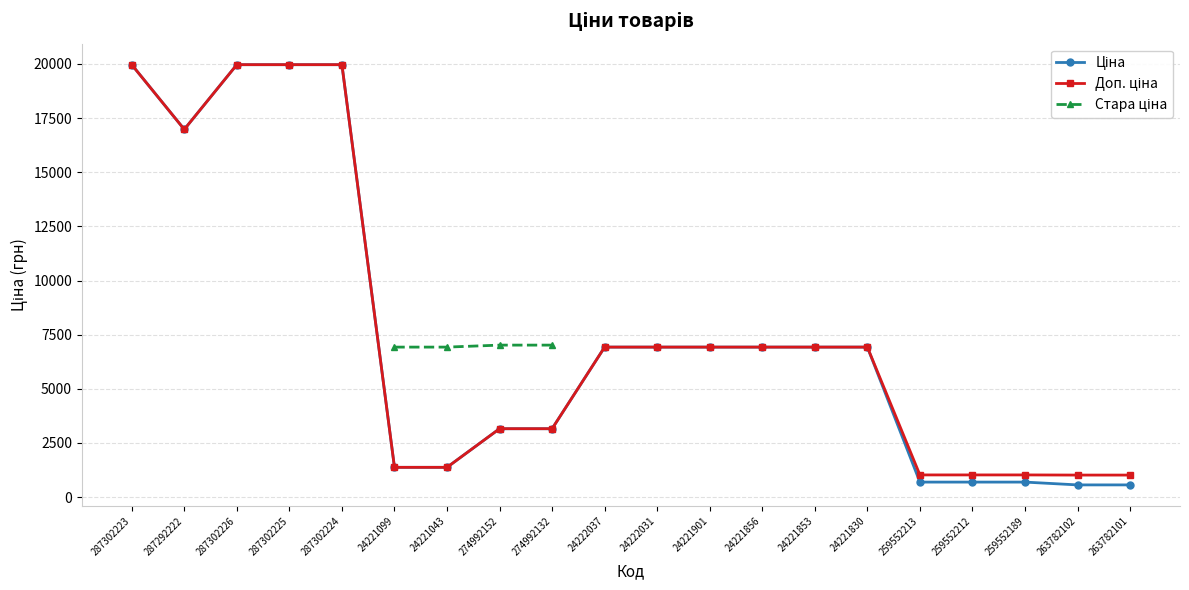

Between which two adjacent categories do Доп. ціна and Ціна first intersect?

24221043 and 274992152